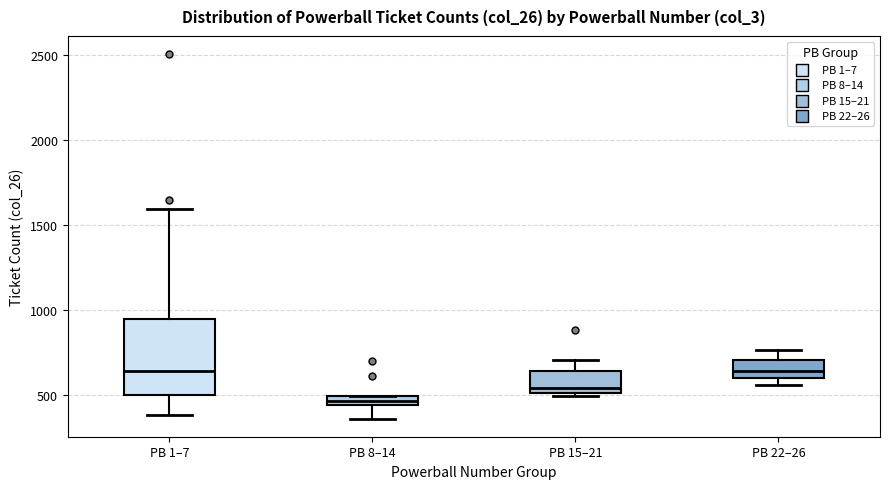

Comparing the boxes themselves (not the whiskers), which one is the tallest?

PB 1–7